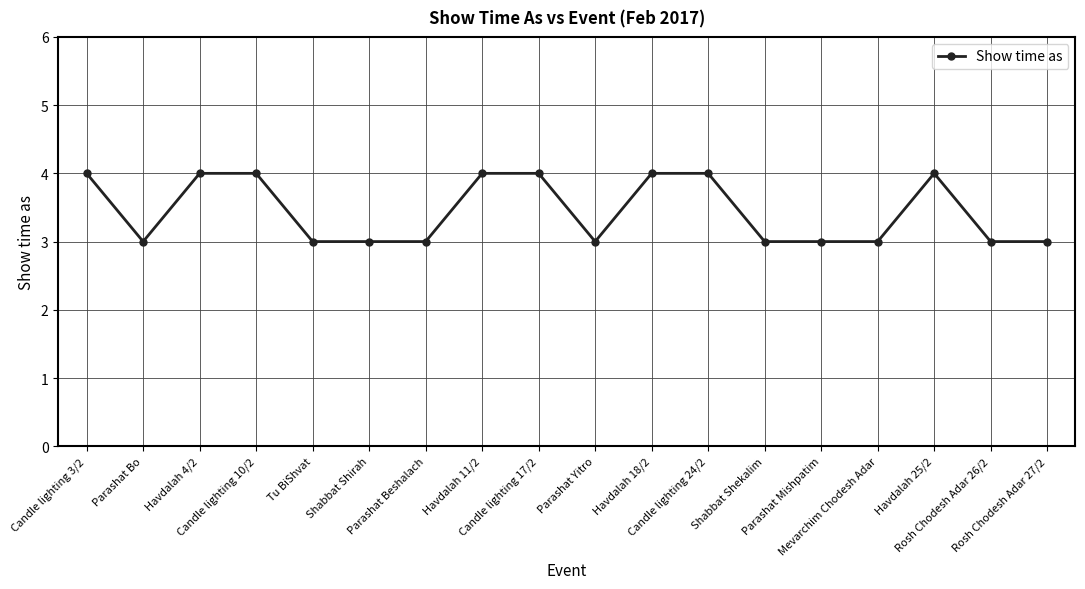

Reading right to left, extract all data points from this chart.

Rosh Chodesh Adar 27/2=3	Rosh Chodesh Adar 26/2=3	Havdalah 25/2=4	Mevarchim Chodesh Adar=3	Parashat Mishpatim=3	Shabbat Shekalim=3	Candle lighting 24/2=4	Havdalah 18/2=4	Parashat Yitro=3	Candle lighting 17/2=4	Havdalah 11/2=4	Parashat Beshalach=3	Shabbat Shirah=3	Tu BiShvat=3	Candle lighting 10/2=4	Havdalah 4/2=4	Parashat Bo=3	Candle lighting 3/2=4